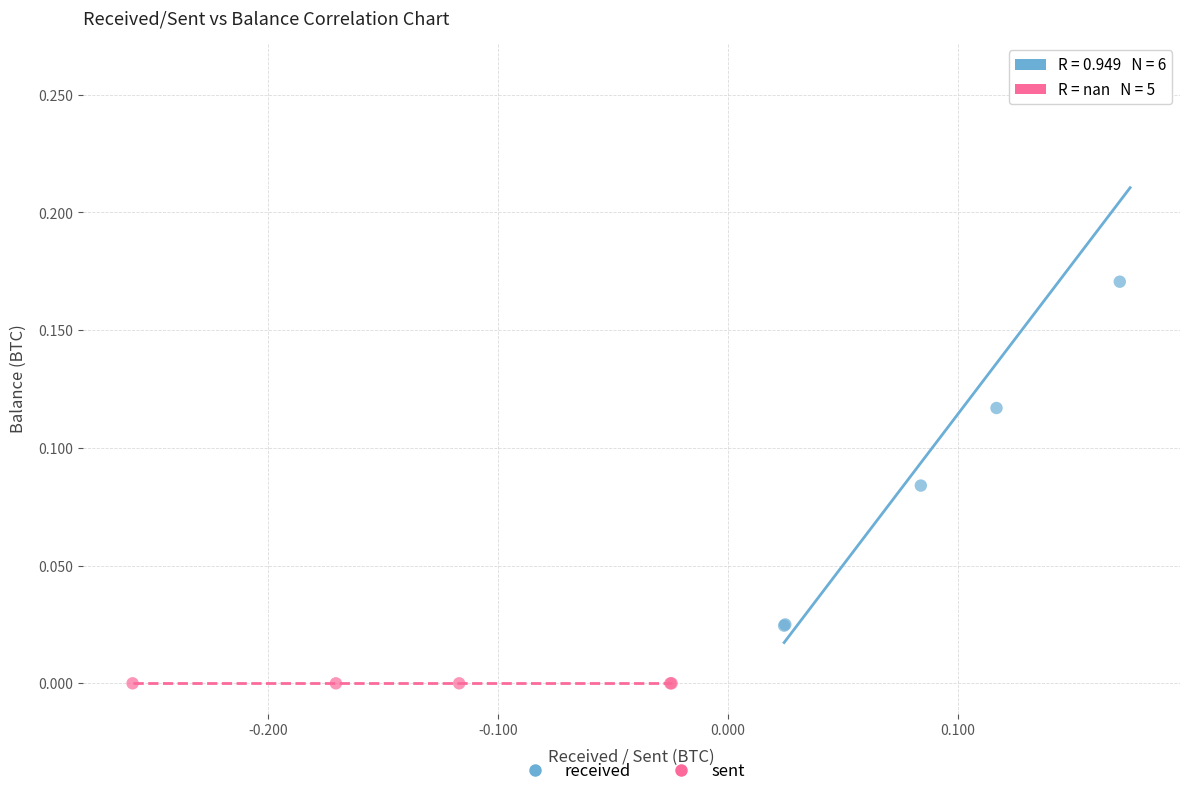

Which series reaches the minimum Y coordinate?

sent